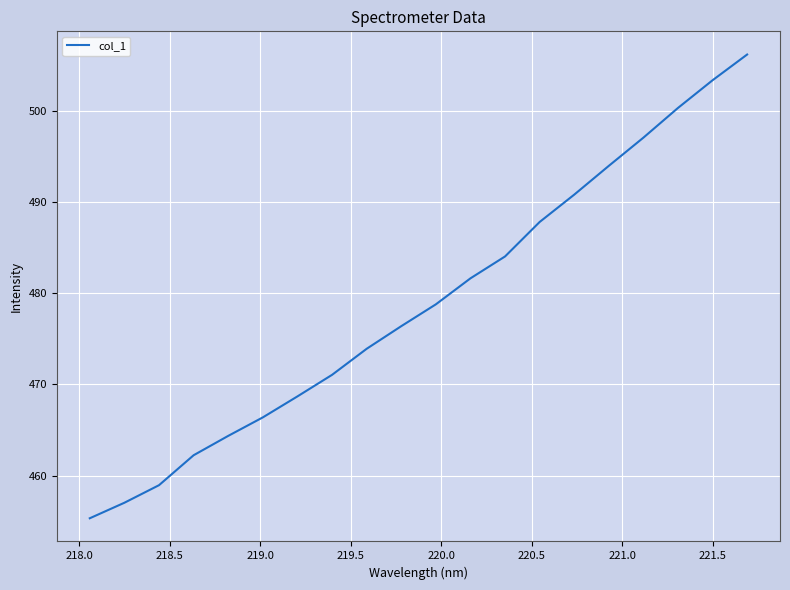

Does the chart display data point markers on the line(s)?

No